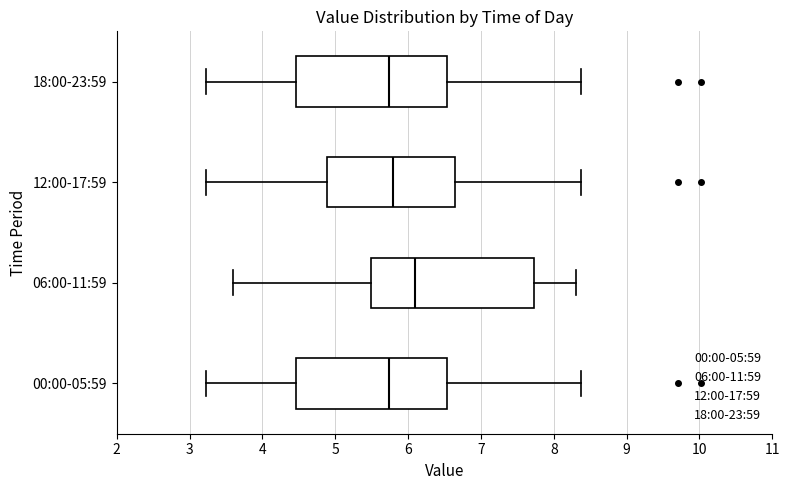

Which box's median line is the furthest to the right?

06:00-11:59